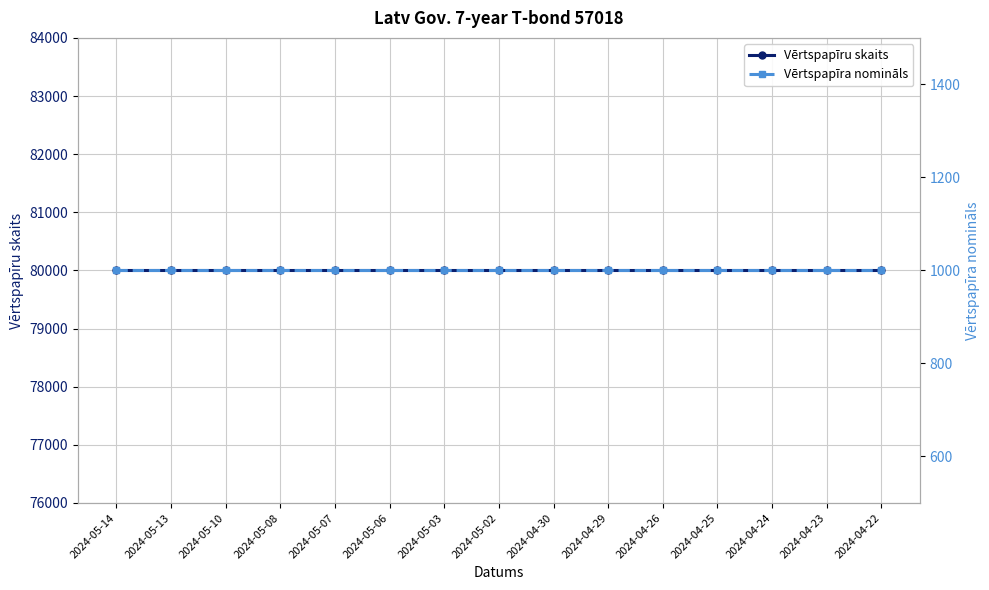

Read the Vērtspapīra nomināls value at 2024-04-23.

1000